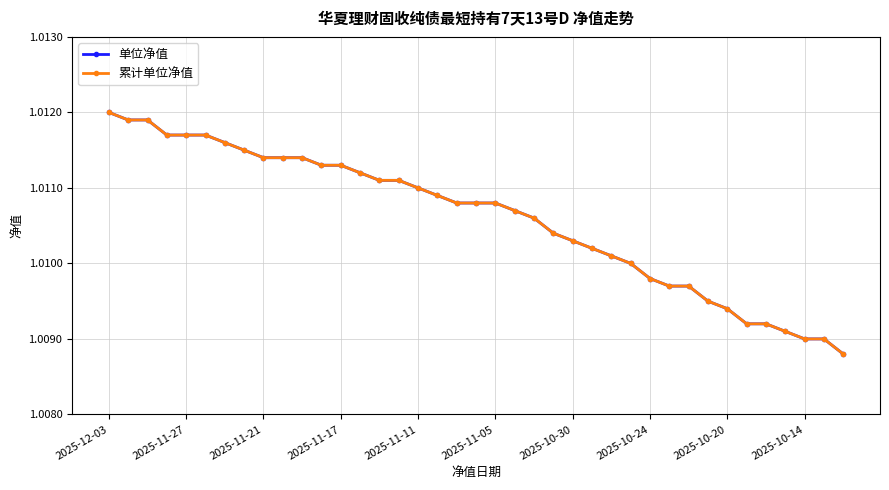

What is the value of the 单位净值 point at the 28th from the left?

1.0